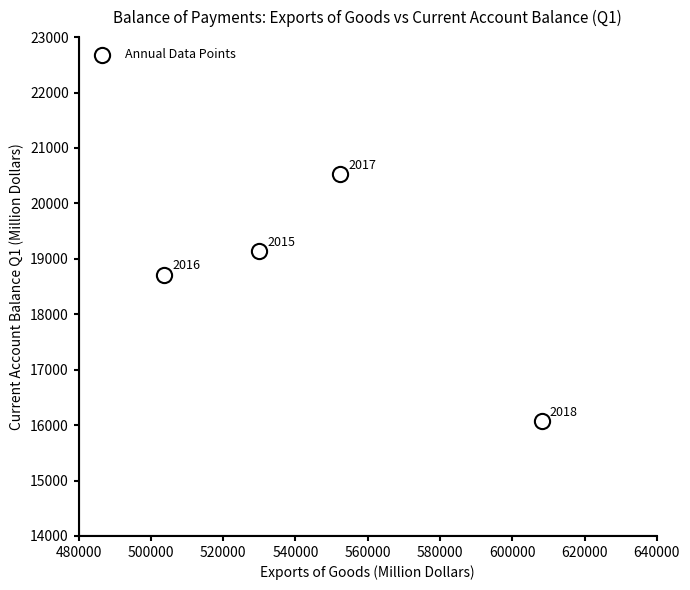

What Y value in the scatter plot is closest to 18299?

18716.6